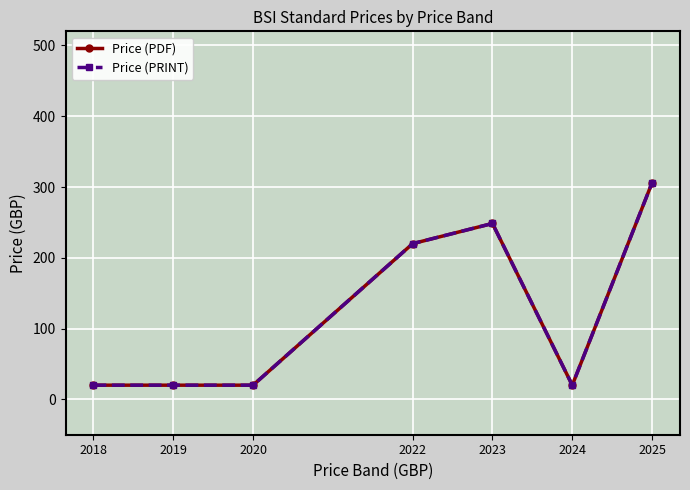

Does the chart have visible grid lines?

Yes